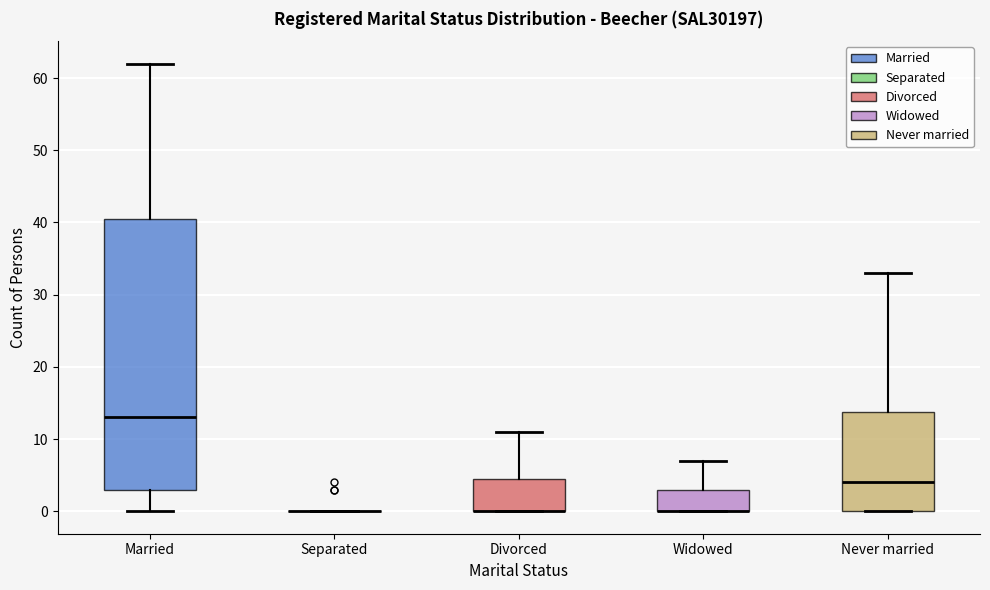

Reading left to right, read every box against the y-axis: the position of its median line, the range the box covers, and the ends of its whiskers. The values are not printed on the chart, so give them approximately, as read against the axis.

Married: median 13, box 3 to 41, whiskers 0 to 62
Separated: box collapsed to a line at 0, whiskers 0 to 0
Divorced: median 0 (drawn on the box's lower edge), box 0 to 5, whiskers 0 to 11
Widowed: median 0 (drawn on the box's lower edge), box 0 to 3, whiskers 0 to 7
Never married: median 4, box 0 to 14, whiskers 0 to 33